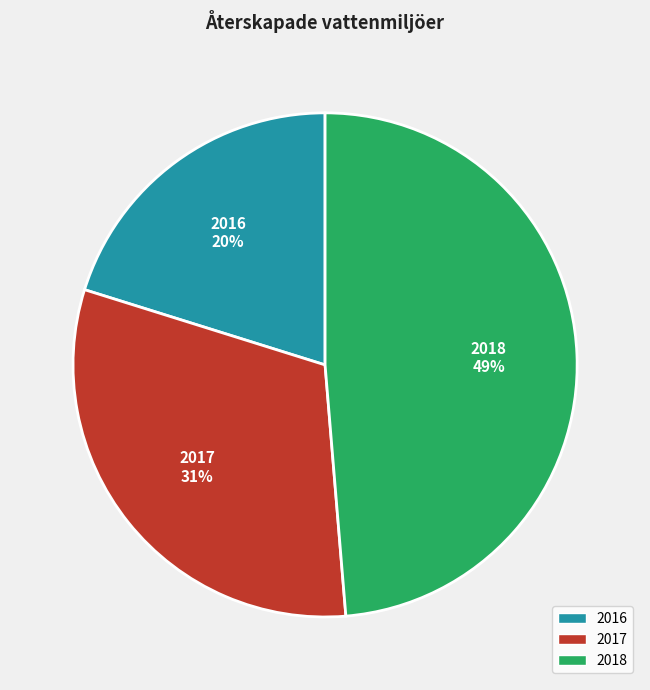

Does any single category account for the majority?

No